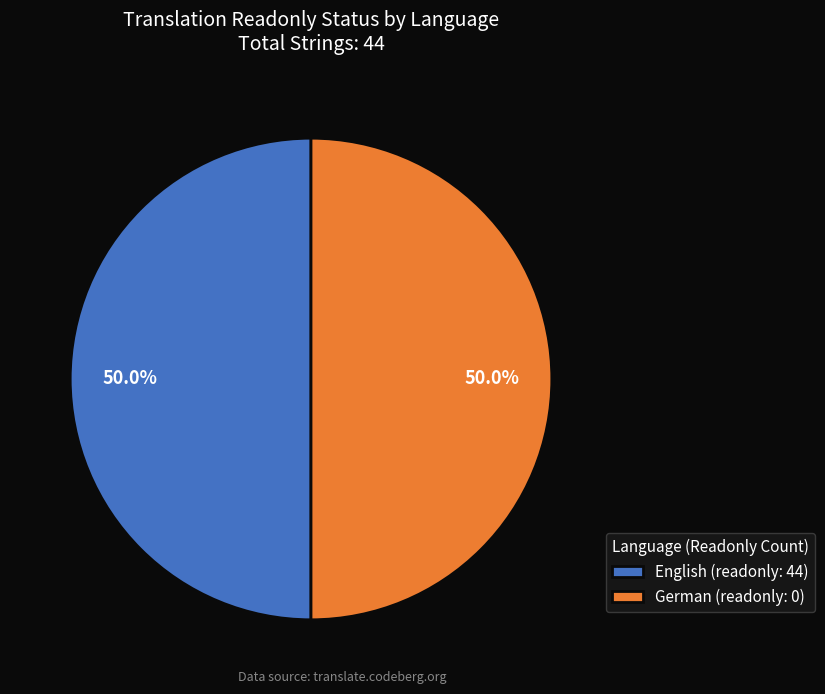

Combined, do English (readonly: 44) and German (readonly: 0) account for over 50%?

Yes